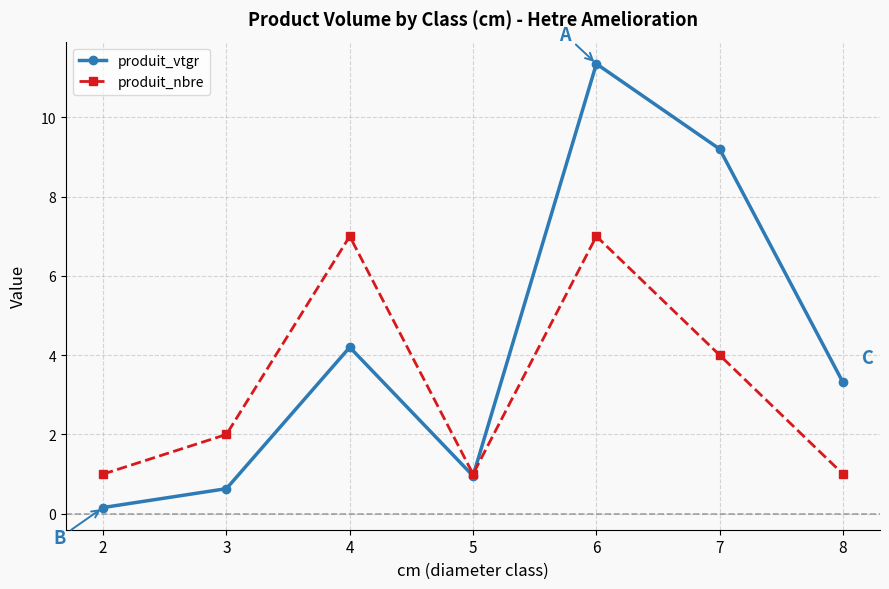

What is the minimum value shown in the chart?

0.2